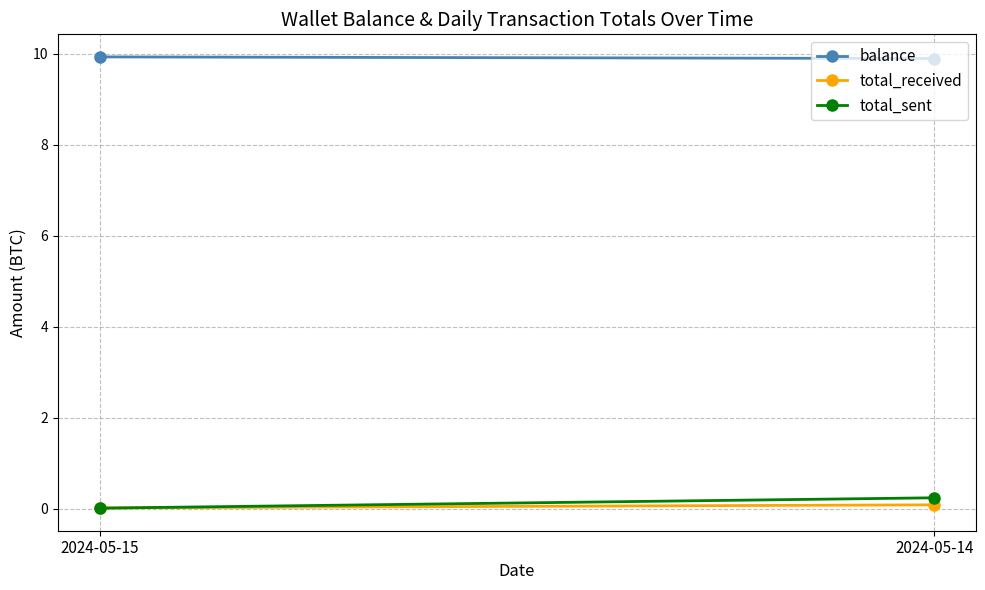

Reading right to left, extract all data points from this chart.

balance: 9.9	9.9
total_received: 0.1	0.0
total_sent: 0.2	0.0